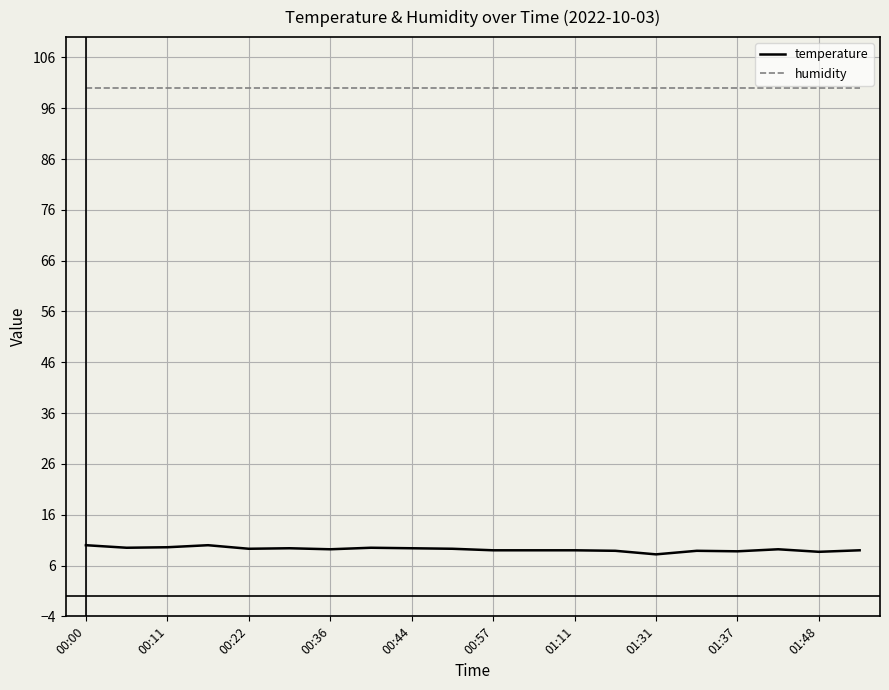

What is the maximum value for humidity?

99.9